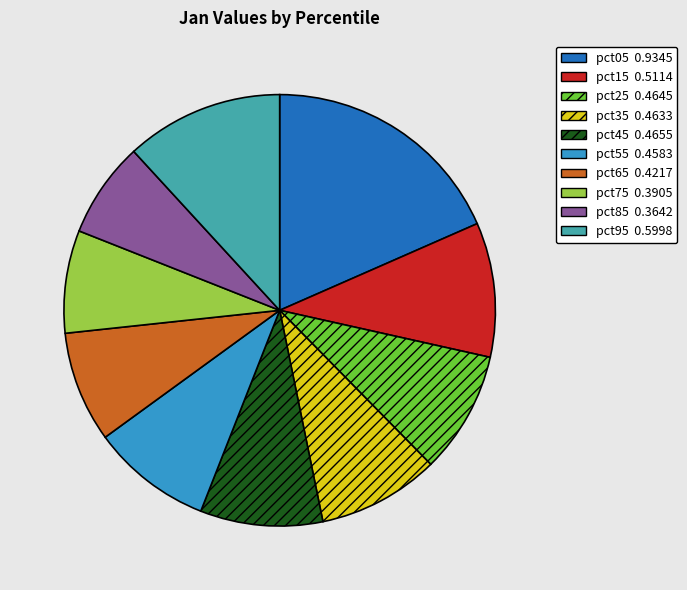

Is there a majority slice in this chart?

No